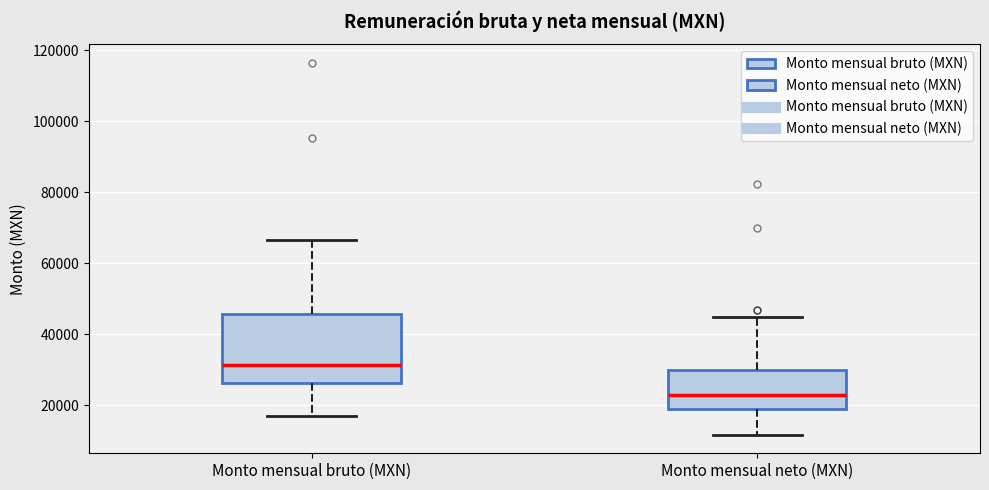

Reading left to right, read every box against the y-axis: the position of its median line, the range the box covers, and the ends of its whiskers. The values are not printed on the chart, so give them approximately, as read against the axis.

Monto mensual bruto (MXN): median 32000, box 26000 to 46000, whiskers 18000 to 66000
Monto mensual neto (MXN): median 22000, box 18000 to 30000, whiskers 12000 to 46000